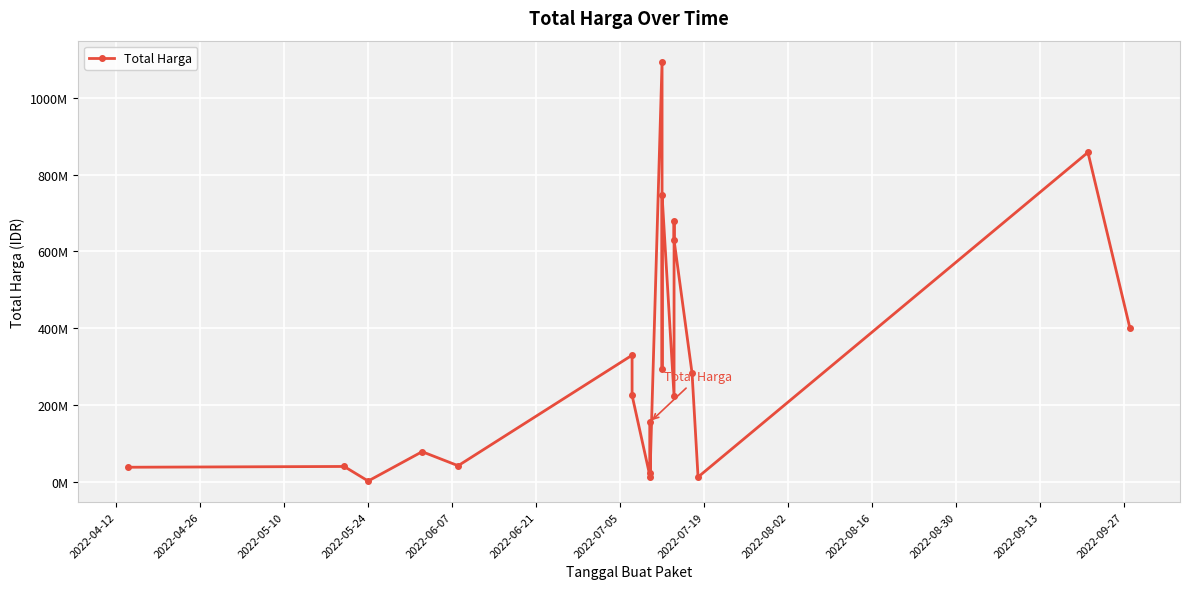

What is the difference between the values at 2022-07-19 and 2022-04-26?

27083500